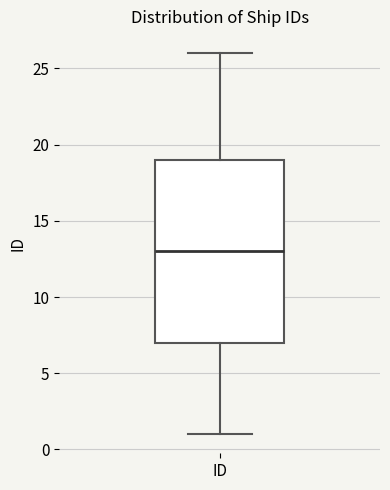

Transcribe this box plot: give where the median line is, the range the box spans, and where the two whiskers end, as read against the y-axis. The values are not printed on the chart, so give them approximately, as read against the axis.

median 13, box 7 to 19, whiskers 1 to 26